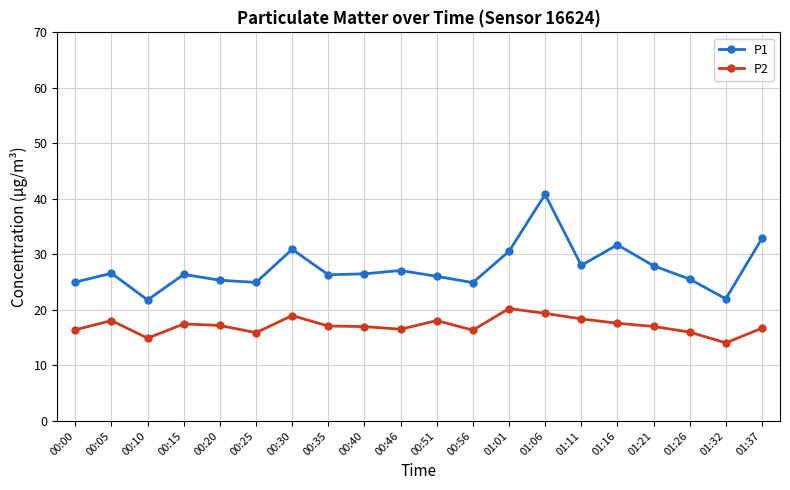

Is it true that P2 equals 16.5 at 00:46?

True